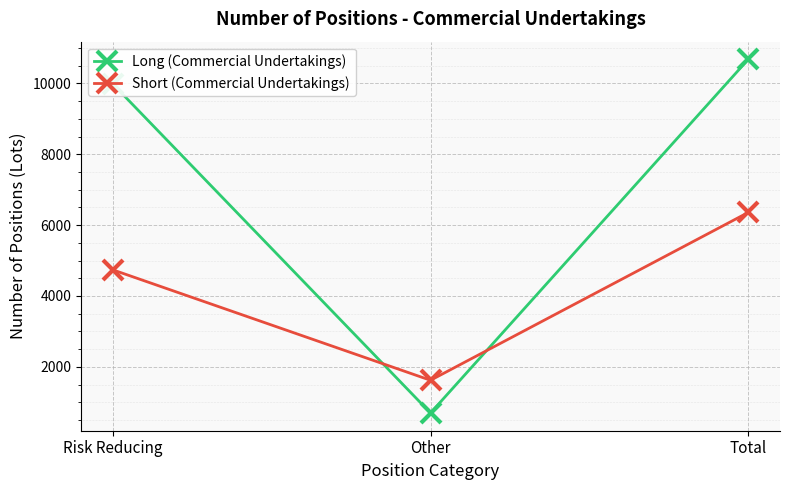

Is this an area chart (filled region under the line)?

No